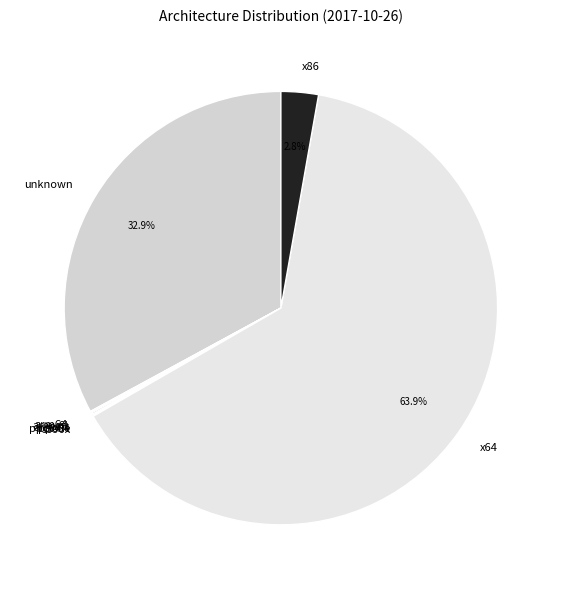

What is the largest slice in the pie chart?

x64